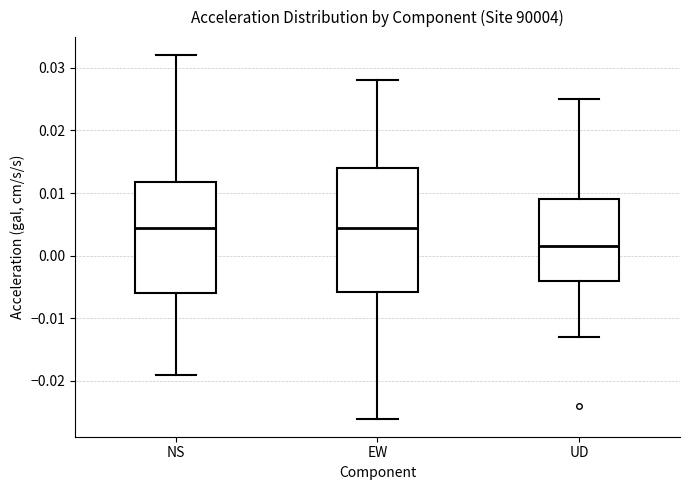

Which box is the tallest, from its lower edge to its upper edge?

EW